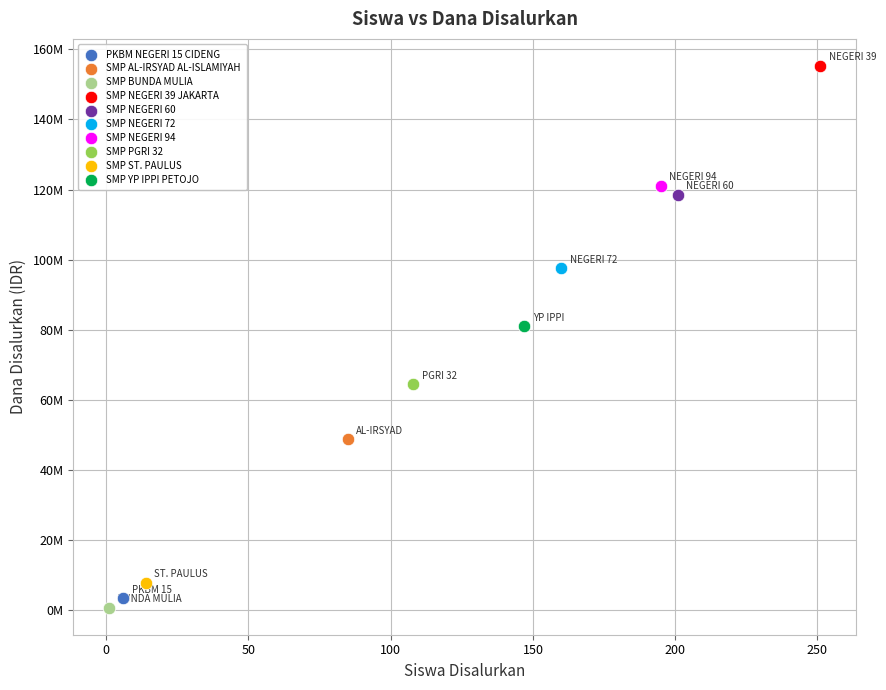

Which series contains the lowest Y value?

SMP BUNDA MULIA